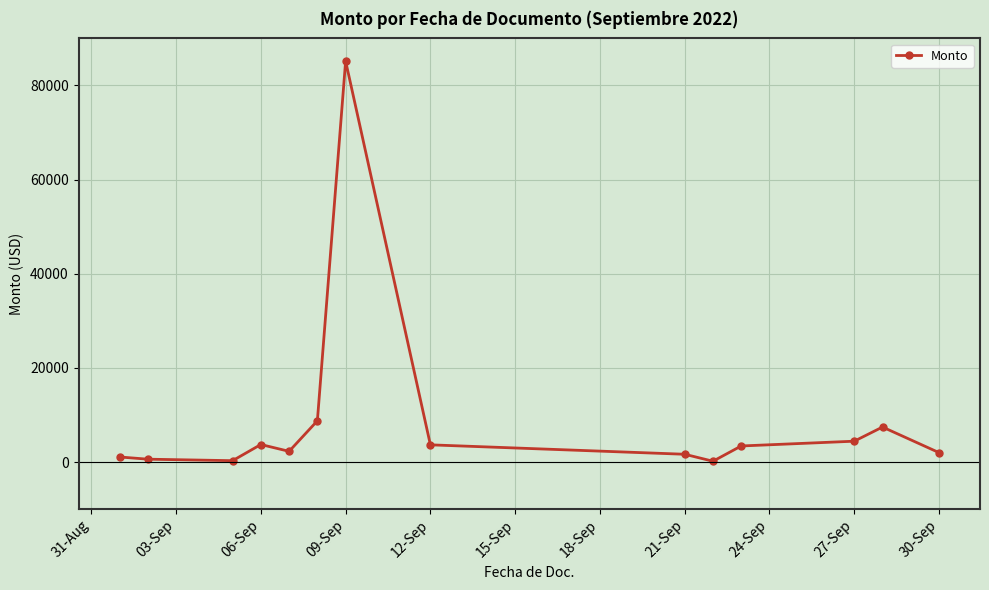

What is the value of the 12th point from the left?

4425.0